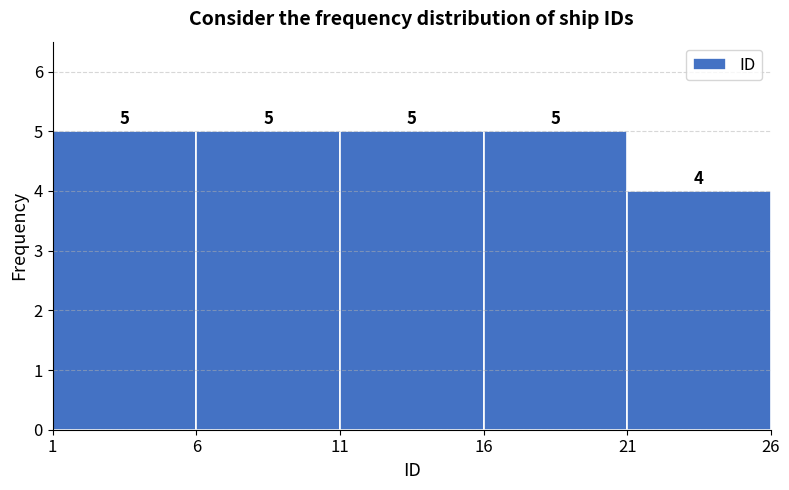

Reading left to right, list every bar in this chart as the range it spans on the x-axis followed by its height.

1 to 6: 5
6 to 11: 5
11 to 16: 5
16 to 21: 5
21 to 26: 4